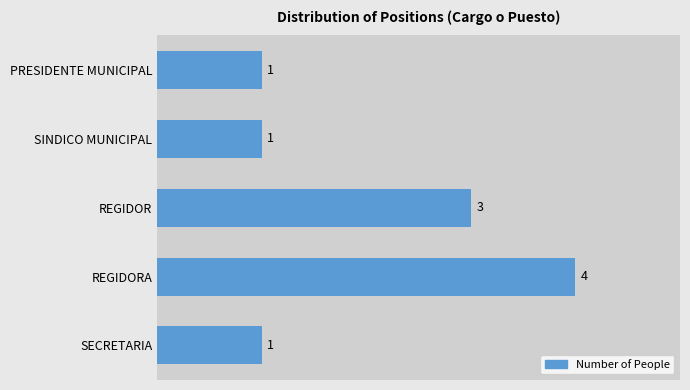

How many categories are shown in the chart?

5